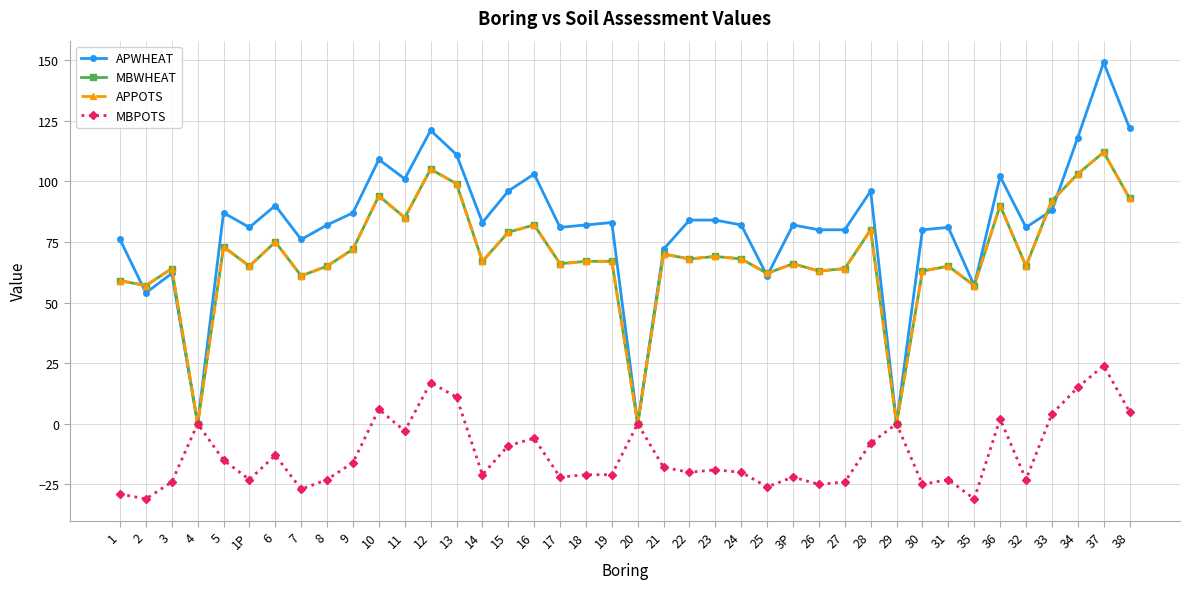

List the labels in order of MBWHEAT value, largest first.

37, 12, 34, 13, 10, 38, 33, 36, 11, 16, 28, 15, 6, 5, 9, 21, 23, 22, 24, 14, 18, 19, 17, 3P, 1P, 8, 31, 32, 3, 27, 26, 30, 25, 7, 1, 2, 35, 4, 20, 29